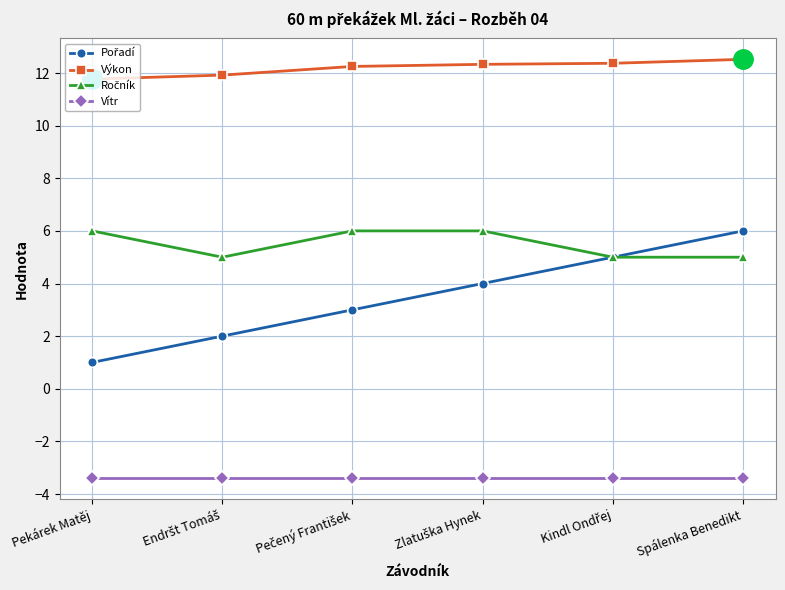

What is the smallest value displayed?

-3.4